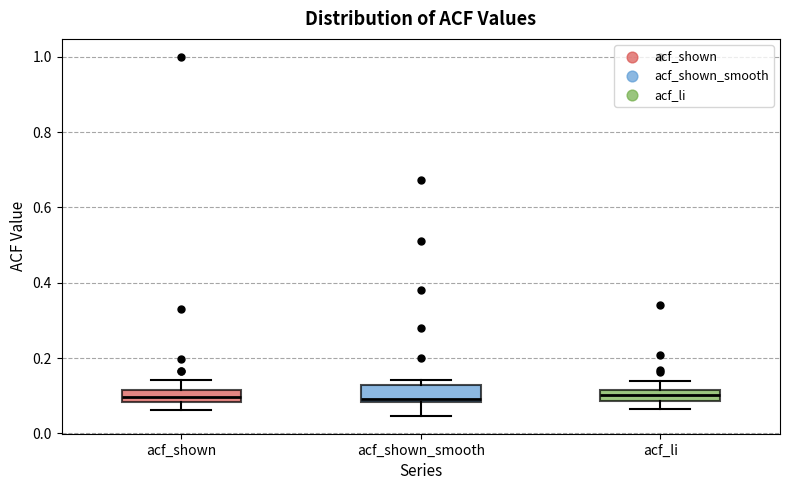

Reading left to right, transcribe this box plot: for each box, give where its median line is, the range the box spans, and where its two whiskers end, as read against the y-axis. The values are not printed on the chart, so give them approximately, as read against the axis.

acf_shown: median 0.10, box 0.08 to 0.12, whiskers 0.06 to 0.14
acf_shown_smooth: median 0.10, box 0.08 to 0.12, whiskers 0.04 to 0.14
acf_li: median 0.10, box 0.08 to 0.12, whiskers 0.06 to 0.14